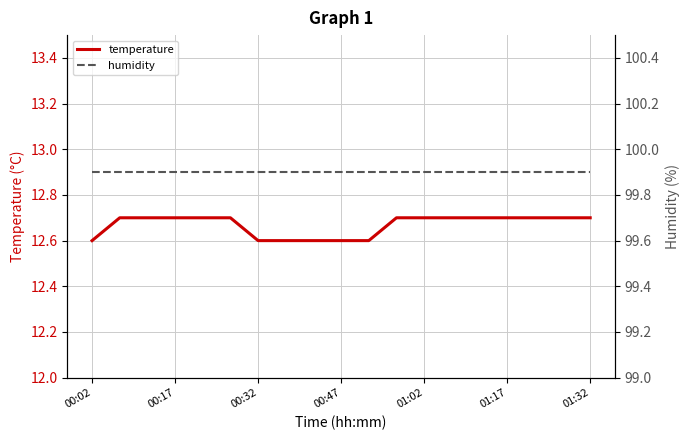

True or false: humidity and temperature cross at least once.

False